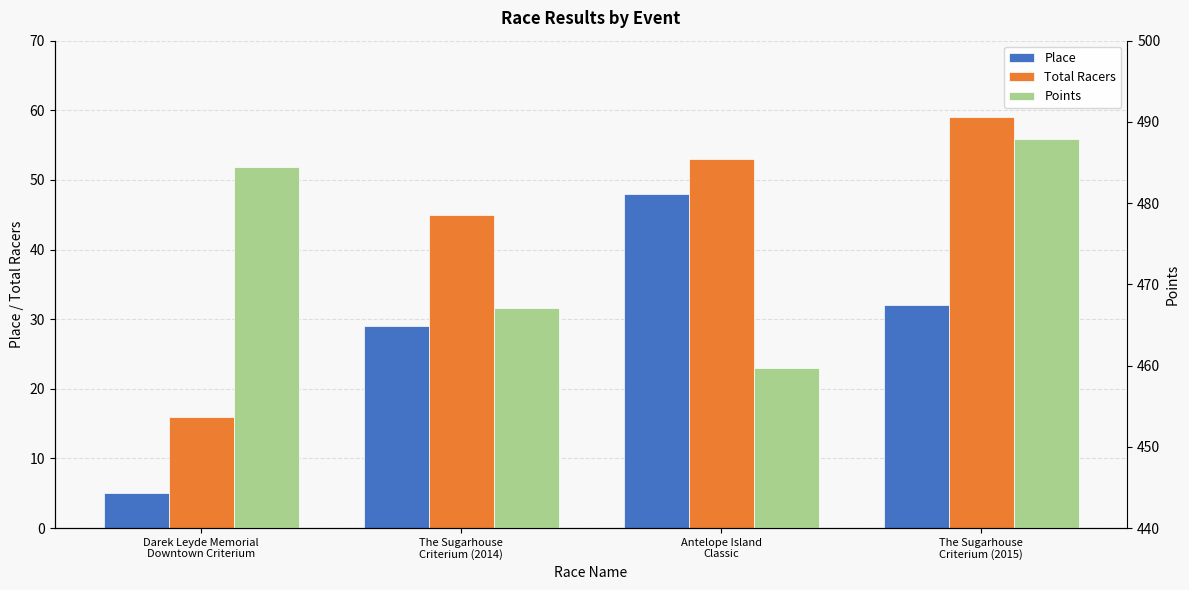

Reading left to right, list all the values displayed in this chart.

Place: 5.0	29.0	48.0	32.0
Total Racers: 16.0	45.0	53.0	59.0
Points: 484.5	467.1	459.7	487.9